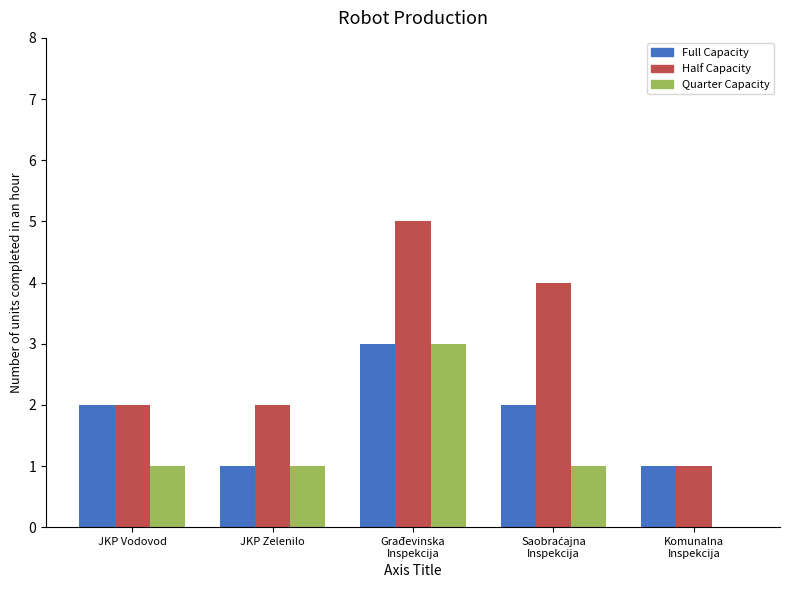

The value of Half Capacity at JKP Vodovod is 2. True or false?

True